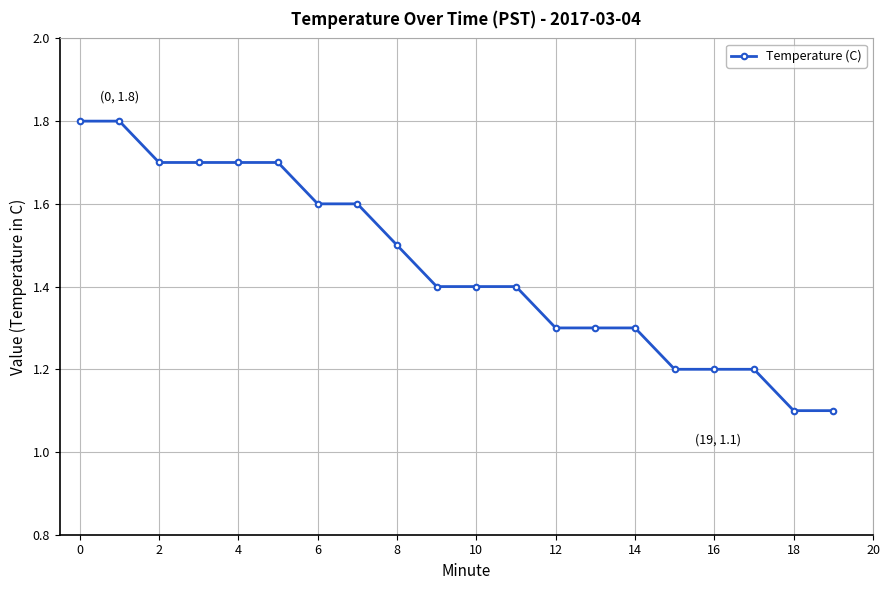

What is the value of the 20th point from the left?

1.1